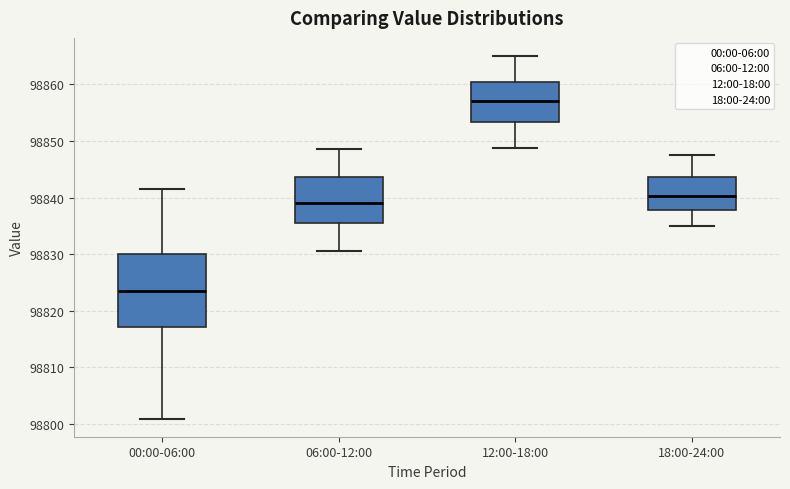

Reading left to right, read every box against the y-axis: the position of its median line, the range the box covers, and the ends of its whiskers. The values are not printed on the chart, so give them approximately, as read against the axis.

00:00-06:00: median 98824, box 98817 to 98830, whiskers 98801 to 98842
06:00-12:00: median 98839, box 98836 to 98844, whiskers 98831 to 98849
12:00-18:00: median 98857, box 98853 to 98860, whiskers 98849 to 98865
18:00-24:00: median 98840, box 98838 to 98844, whiskers 98835 to 98848